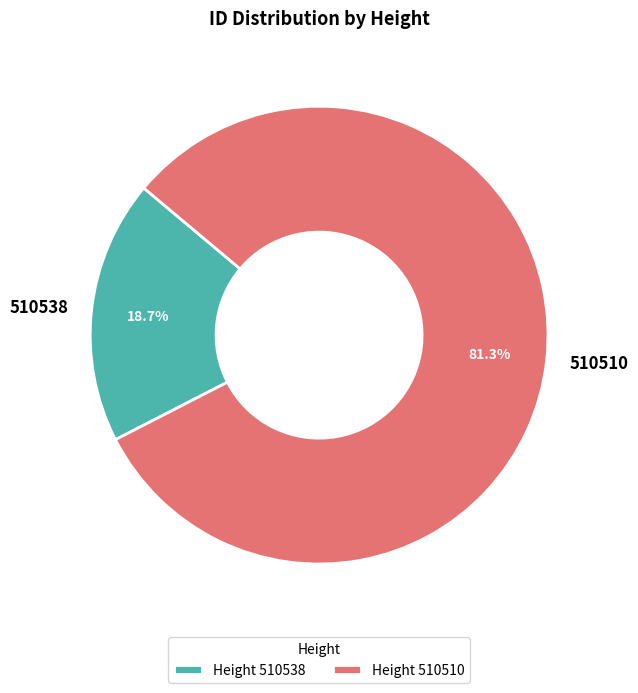

Combined, what portion of the pie is 510510 and 510538?

100.0%